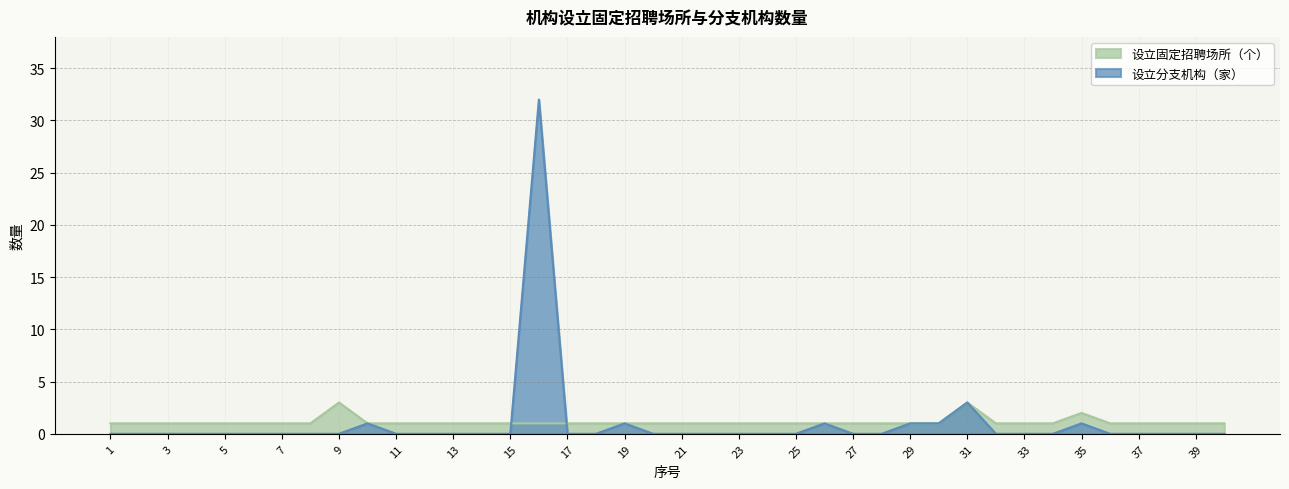

The 设立分支机构（家） series shows 1 at 30. True or false?

True